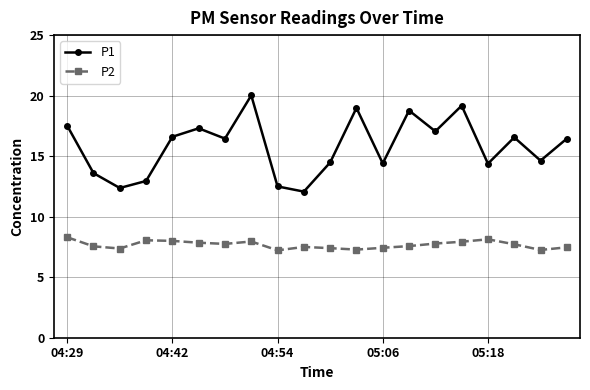

True or false: P1 has more than 2 points higher than both neighbors.

True